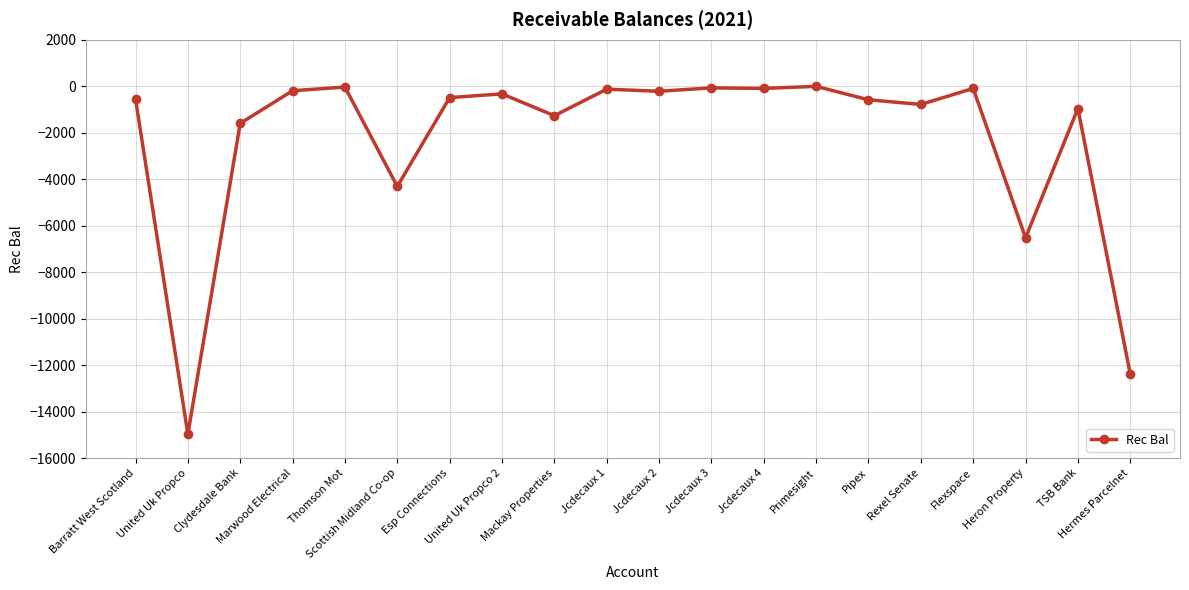

What is the change in value from Jcdecaux 1 to TSB Bank?

-831.6